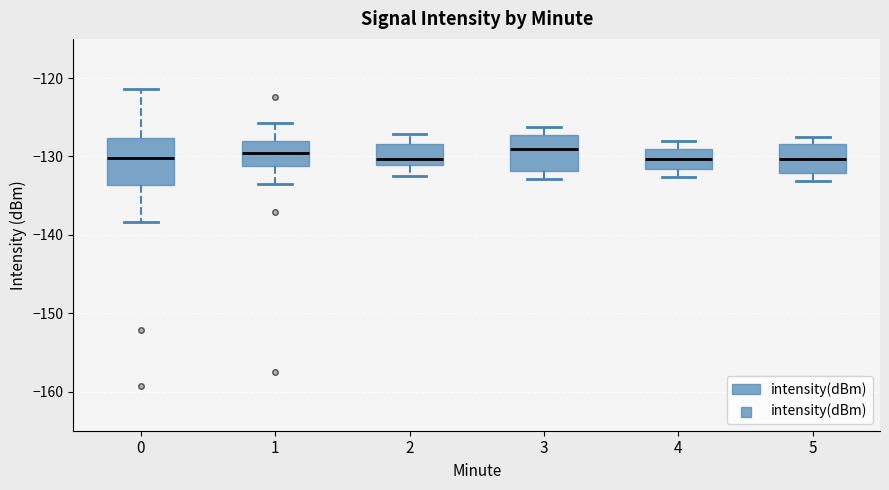

Reading left to right, transcribe this box plot: for each box, give where its median line is, the range the box spans, and where its two whiskers end, as read against the y-axis. The values are not printed on the chart, so give them approximately, as read against the axis.

0: median -130, box -134 to -128, whiskers -138 to -121
1: median -130, box -131 to -128, whiskers -133 to -126
2: median -130, box -131 to -128, whiskers -132 to -127
3: median -129, box -132 to -127, whiskers -133 to -126
4: median -130, box -132 to -129, whiskers -133 to -128
5: median -130, box -132 to -128, whiskers -133 to -127